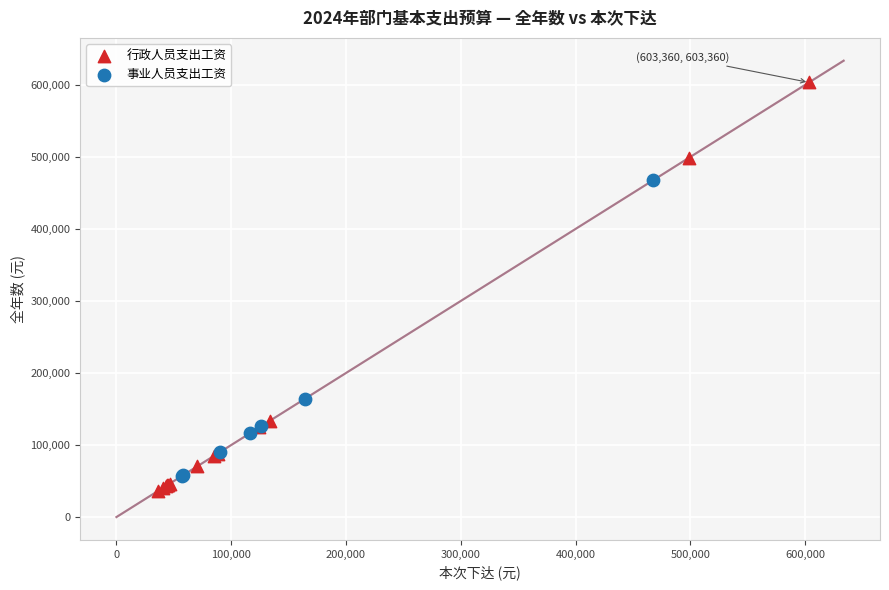

Which series contains the lowest Y value?

行政人员支出工资